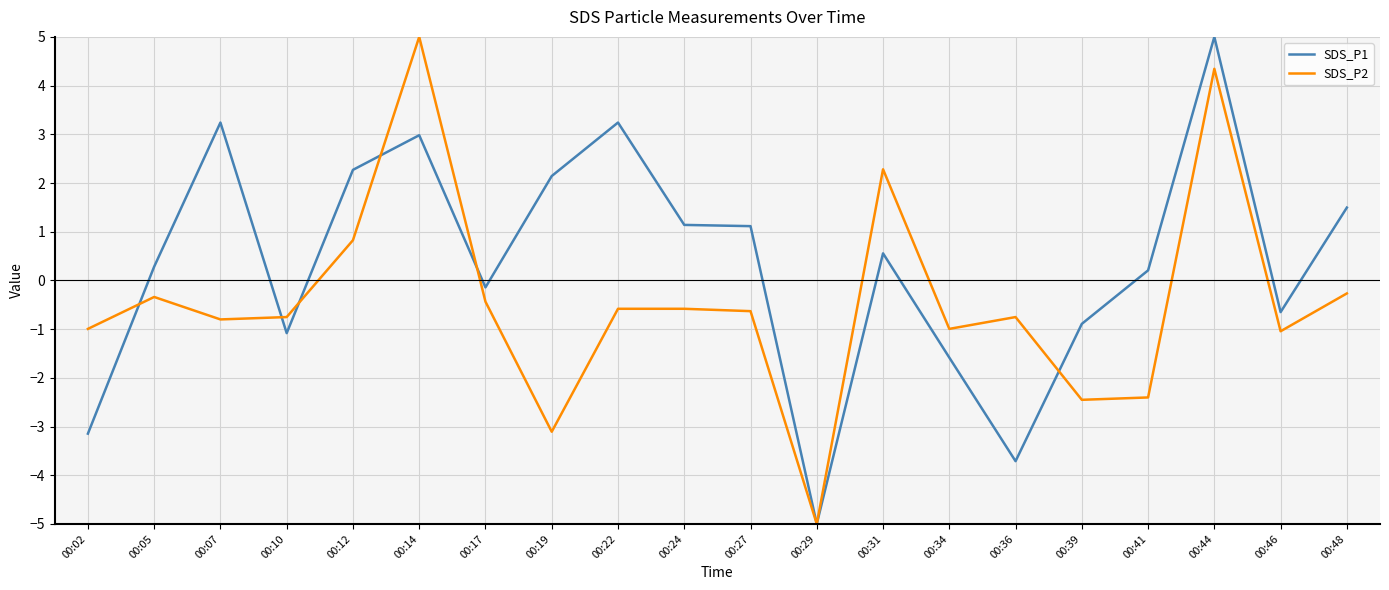

What is the sum of all SDS_P2 values?

-8.7